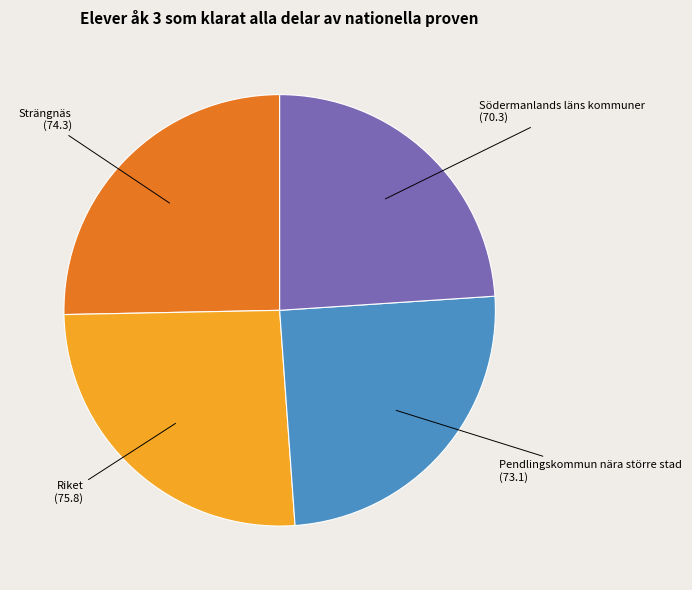

The Pendlingskommun nära större stad slice represents 25% of the pie. True or false?

True